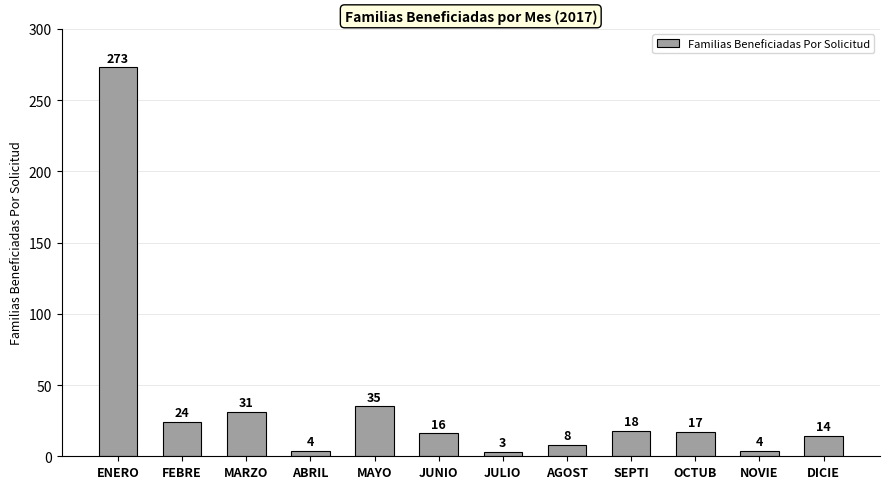

What is the change in value from ENERO to JUNIO?

-257